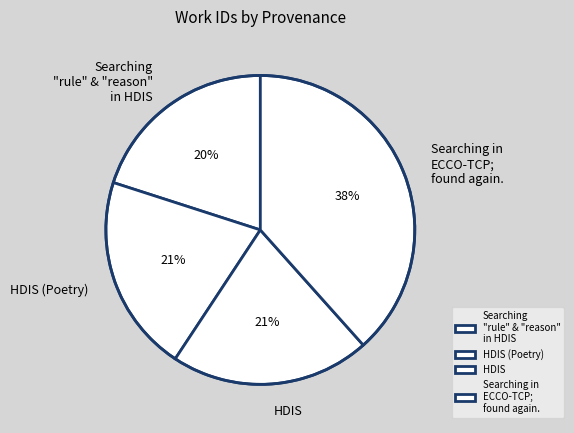

Which has a higher value, Searching in ECCO-TCP; found again. or HDIS?

Searching in ECCO-TCP; found again.